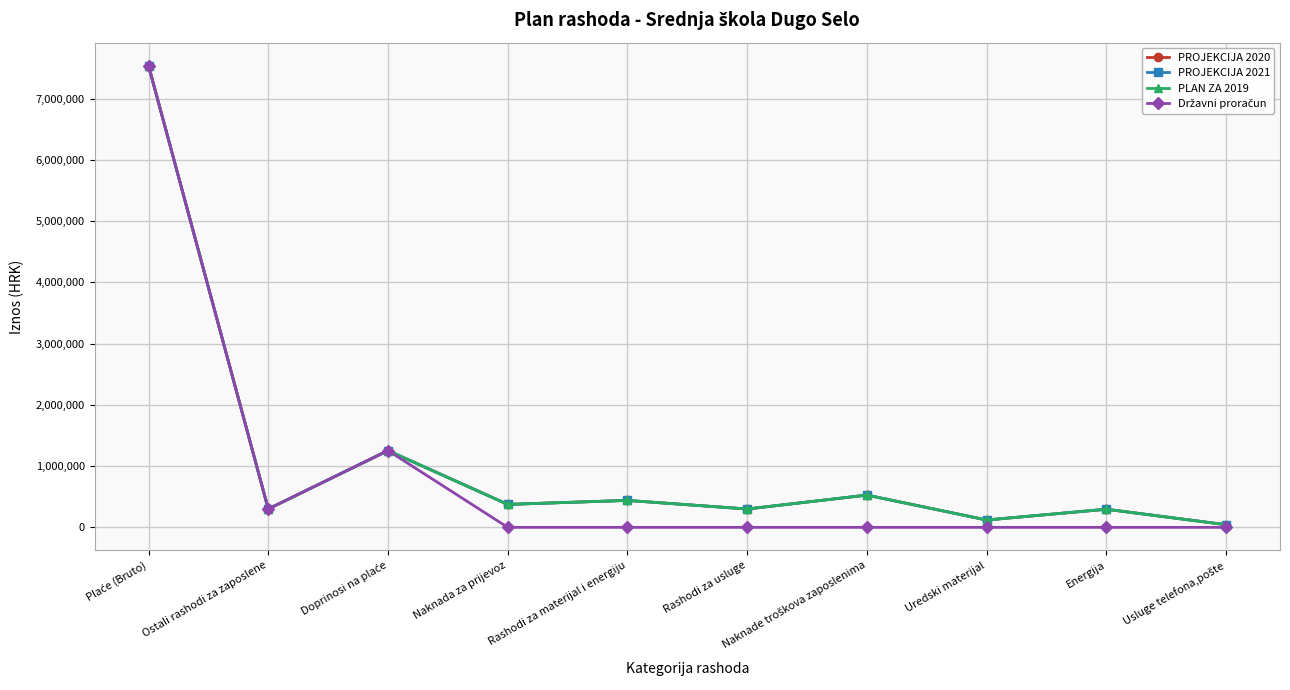

Is it true that PROJEKCIJA 2020 equals 619136 at Rashodi za materijal i energiju?

False